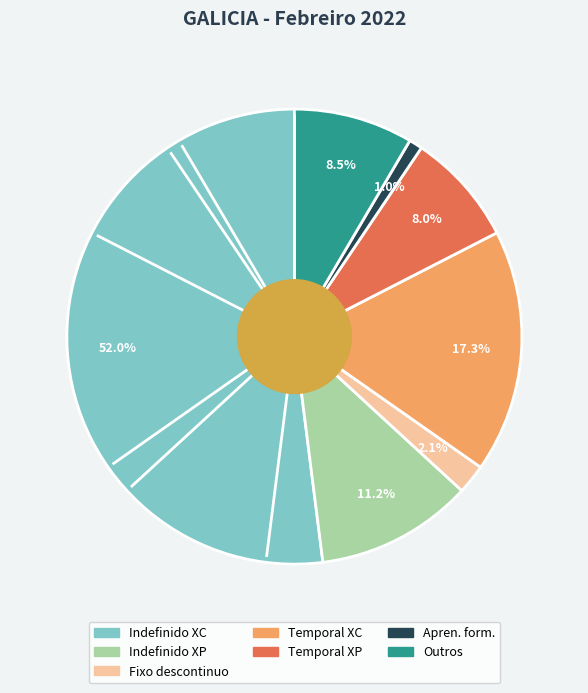

Which slice is the largest?

Indefinido XC